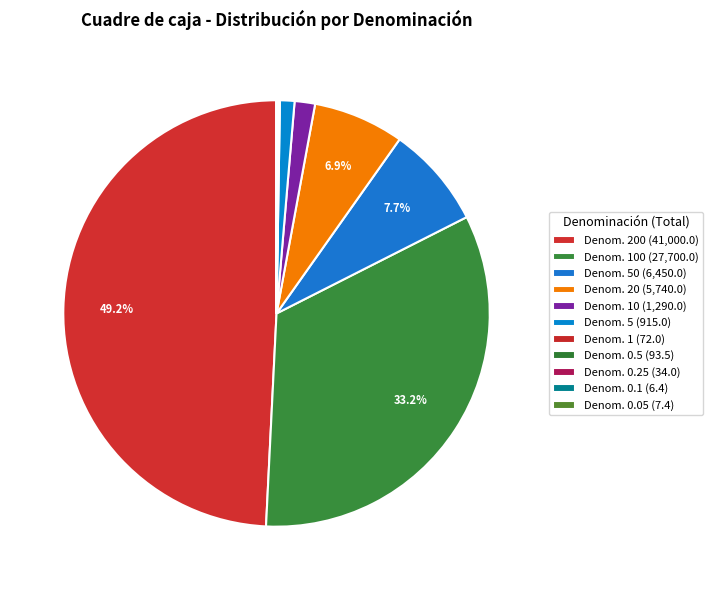

What is the largest slice in the pie chart?

200